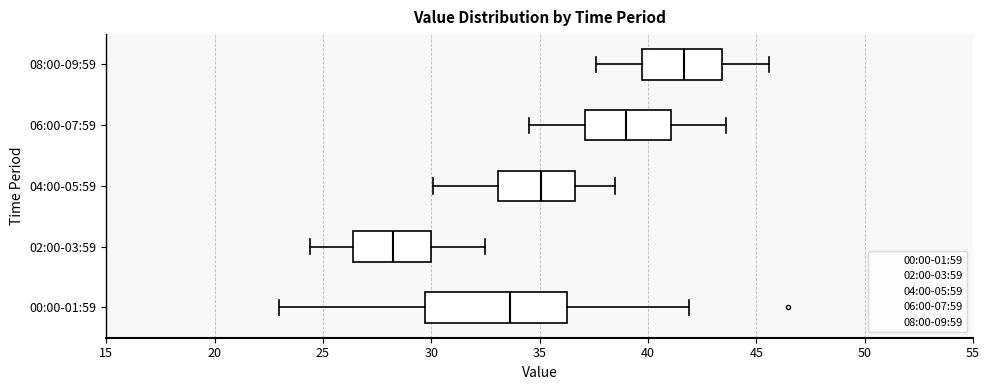

Which box's median line is the furthest to the left?

02:00-03:59